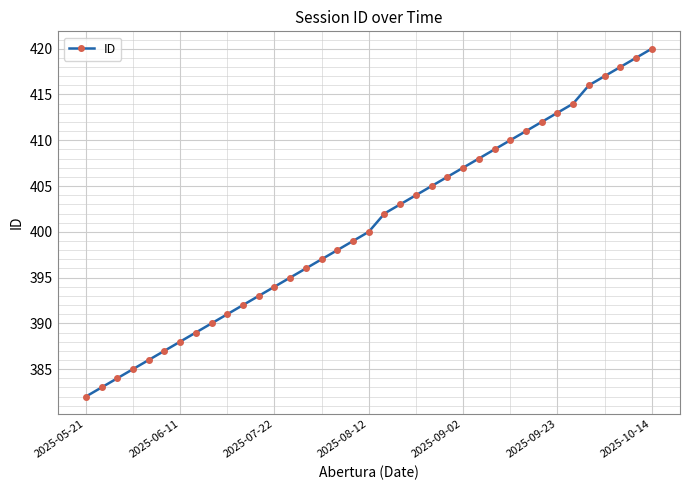

What is the greatest value displayed?

420